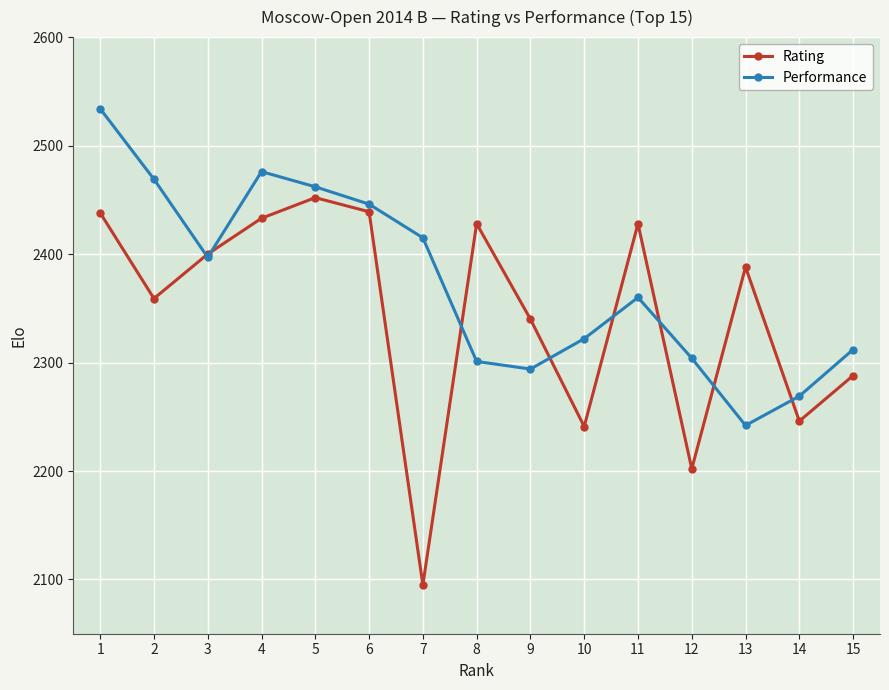

At which category does Rating reach its first local peak?

5